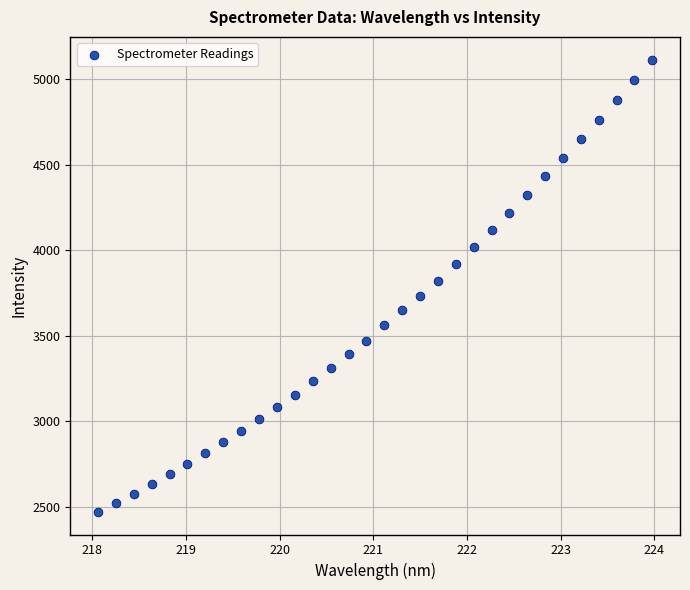

What is the range of Y values (max minus min)?

2643.3